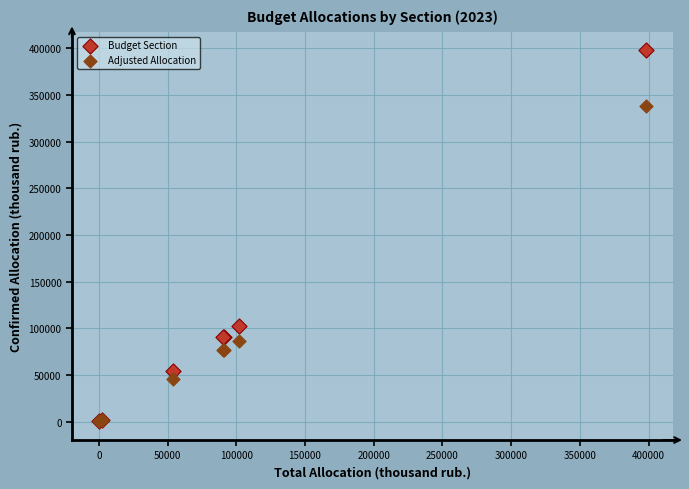

Which series has the widest spread of Y values?

Budget Section